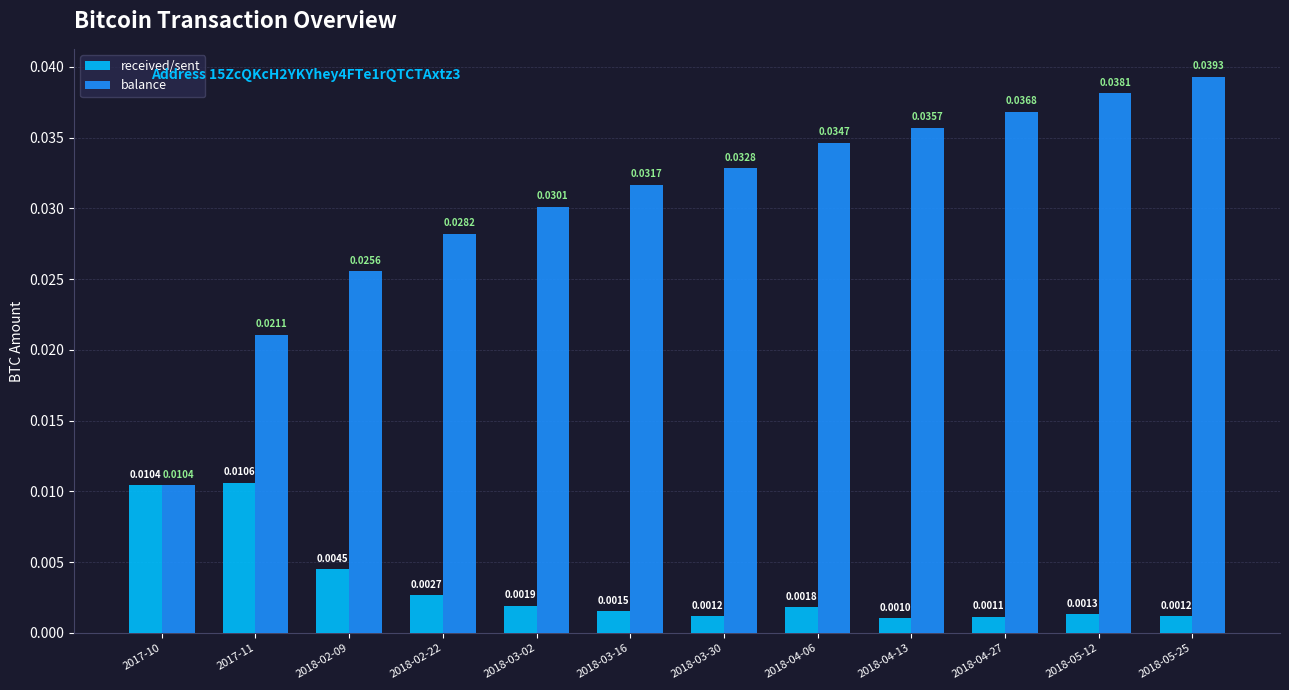

The value of balance at 2018-04-06 is 0.1. True or false?

False